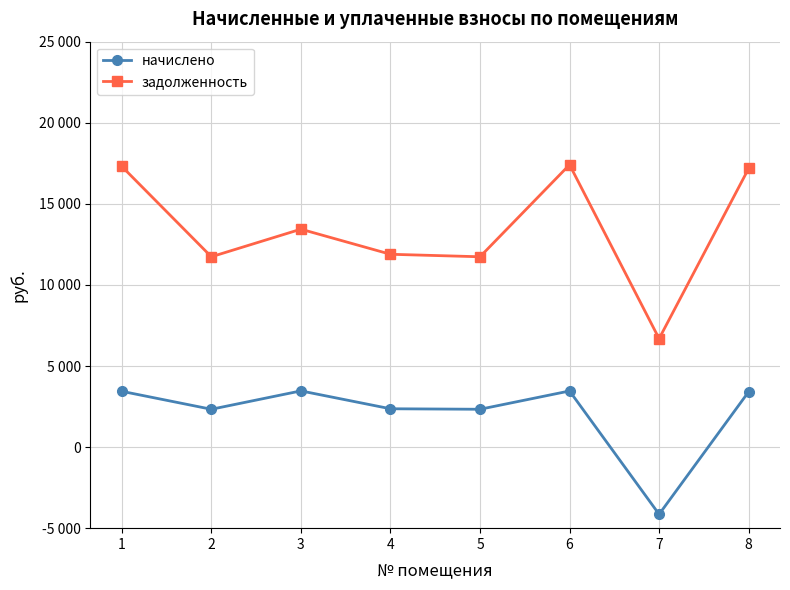

Is this an area chart (filled region under the line)?

No